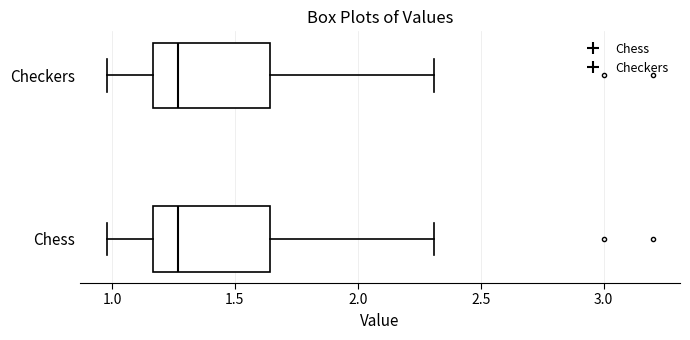

Where is the right edge of the box for Checkers on the x-axis? The values are not printed on the chart, so give them approximately, as read against the axis.

1.65